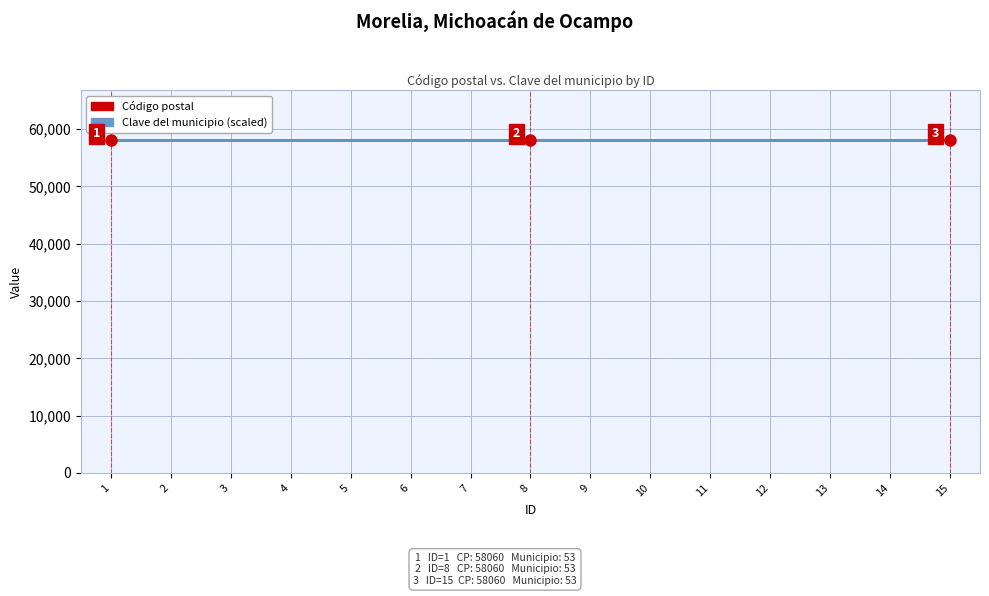

Rank the series by their average value, from highest to lowest.

Código postal, Clave del municipio